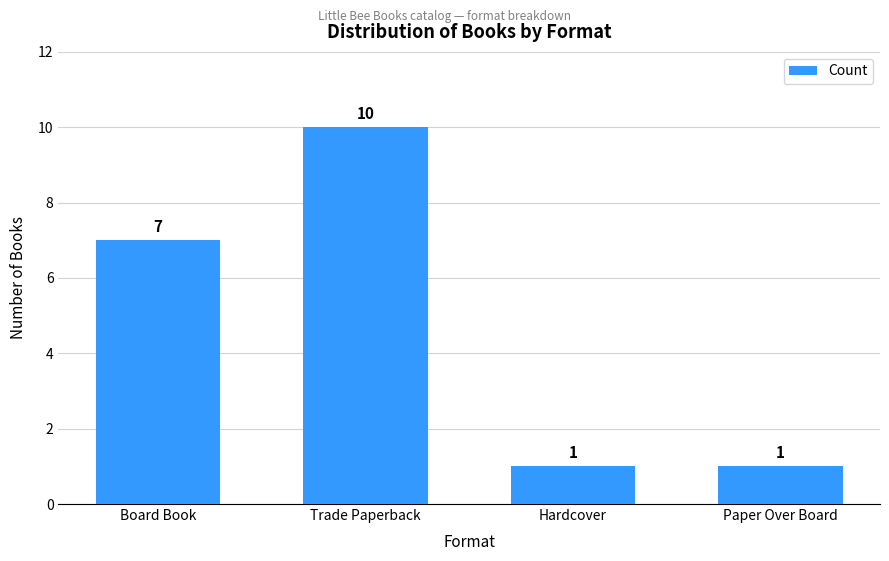

What is the label of the 4th bar from the left?

Paper Over Board